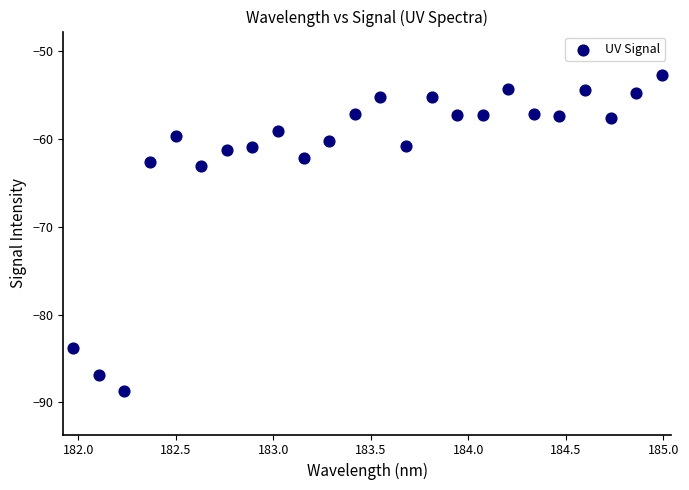

What is the range of Y values (max minus min)?

35.9